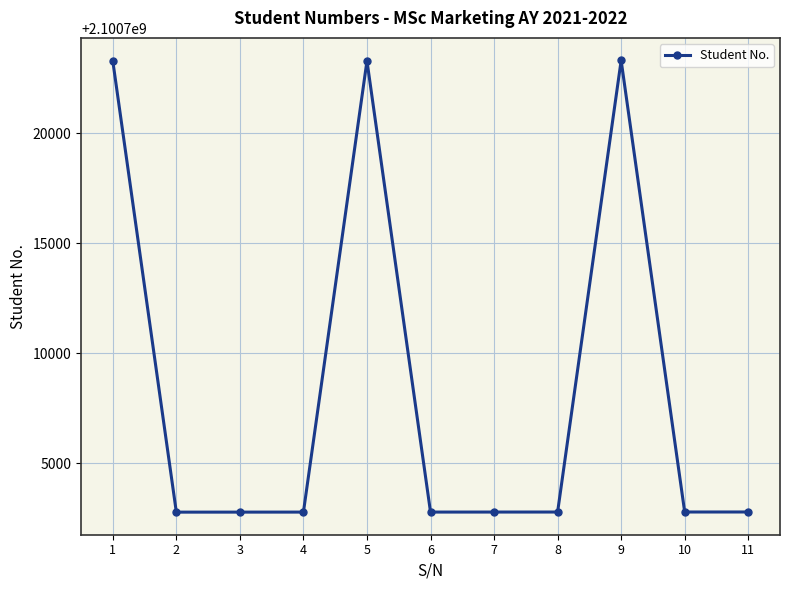

True or false: there are more than 1 points higher than both neighbors.

True